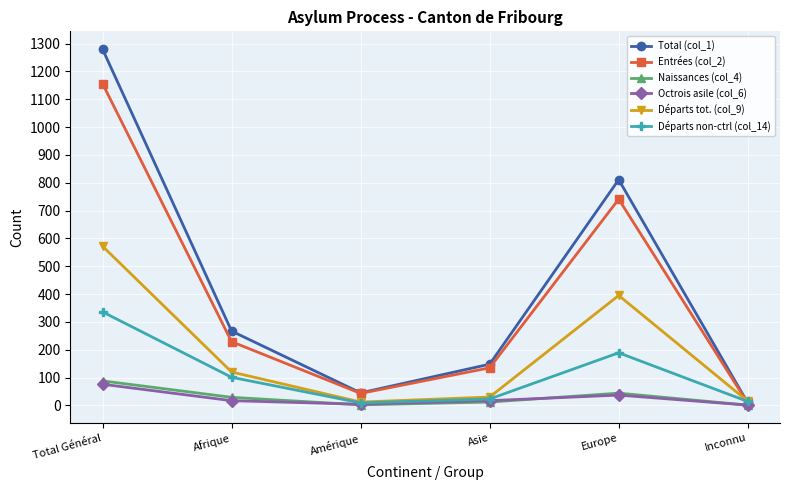

What is the label of the 6th point from the right?

Total Général